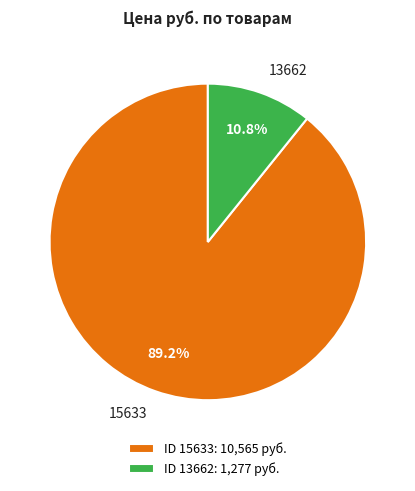

Approximately how many times larger is the value at 15633 compared to 13662?

8.3